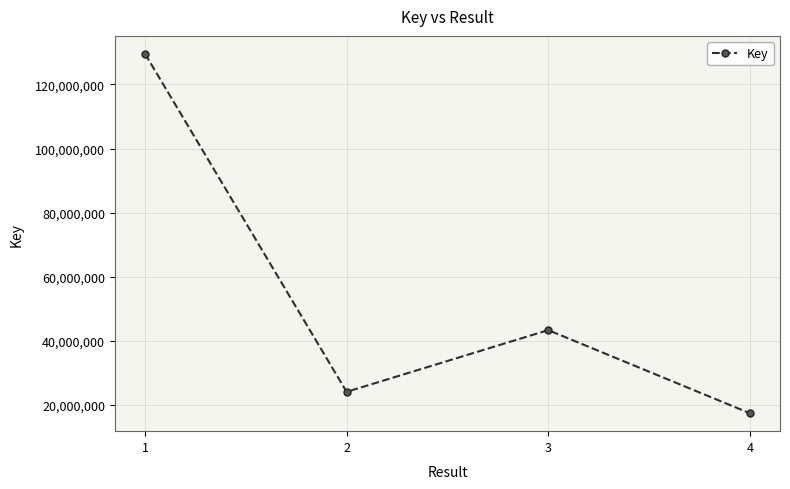

How many categories are shown in the chart?

4